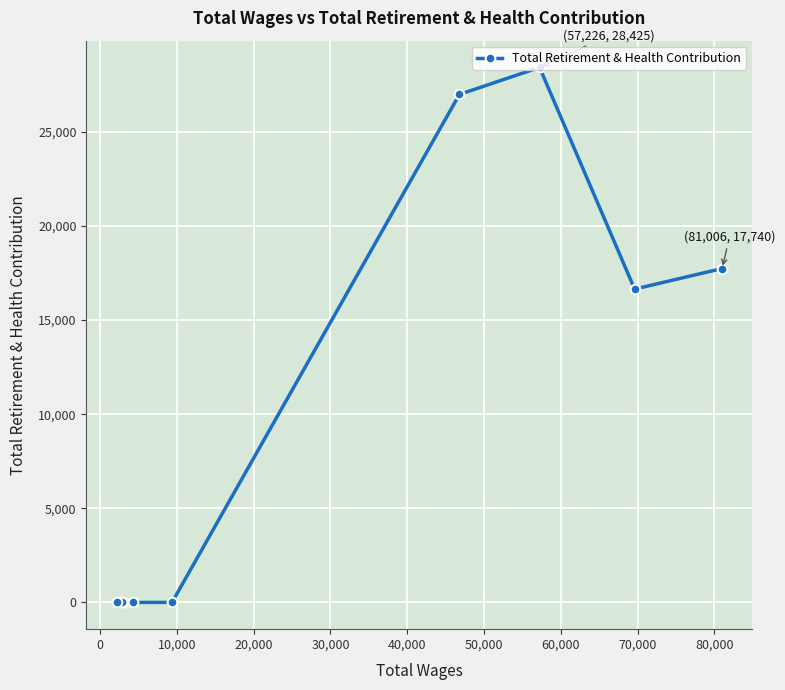

How many values are above zero?

4